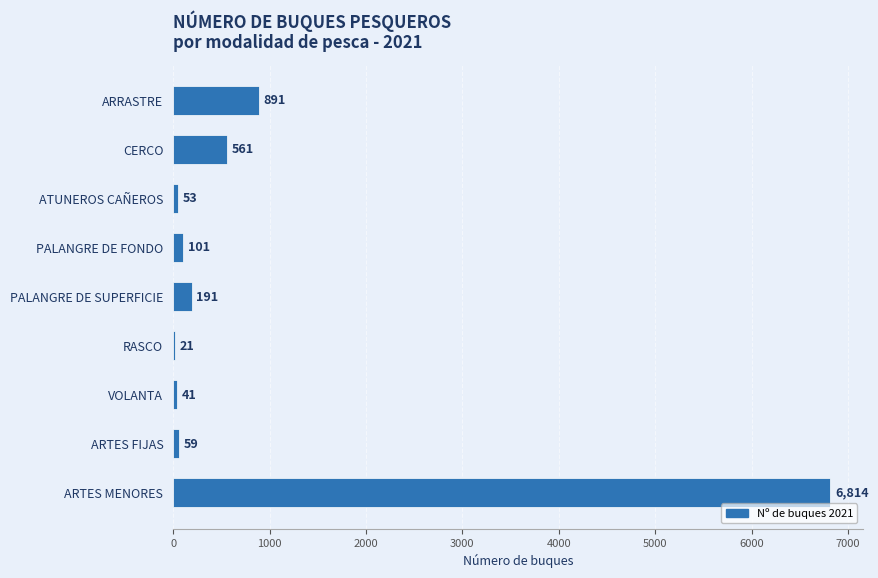

What is the sum of the values at ARTES MENORES and PALANGRE DE FONDO?

6915